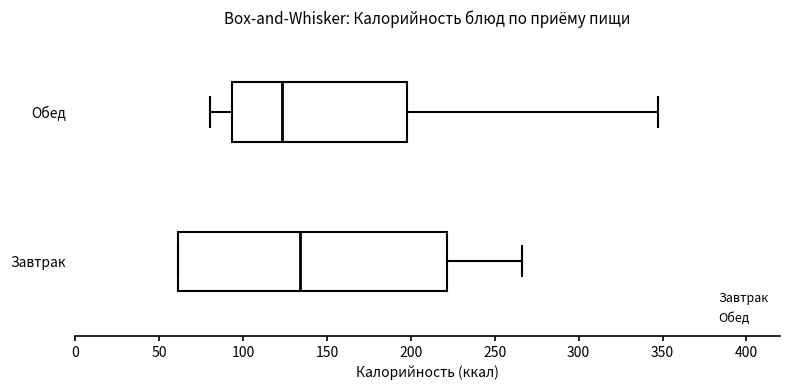

Which box has the furthest to the right median line?

Завтрак